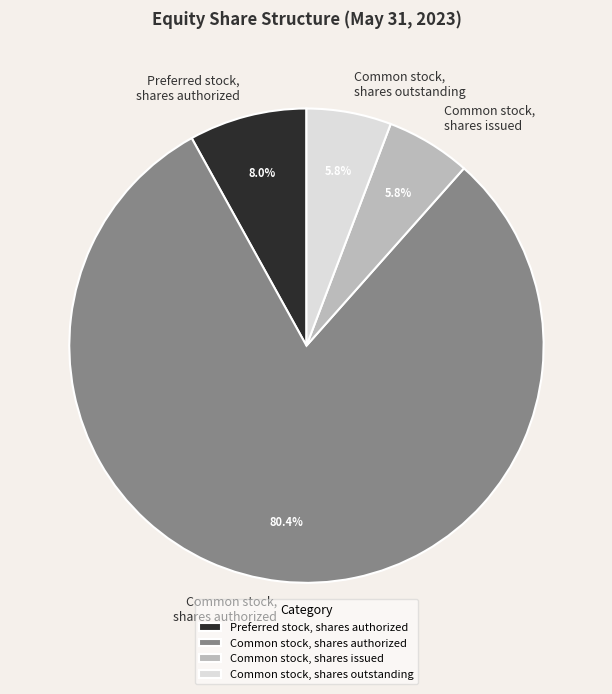

Which slice is the largest?

Common stock, shares authorized